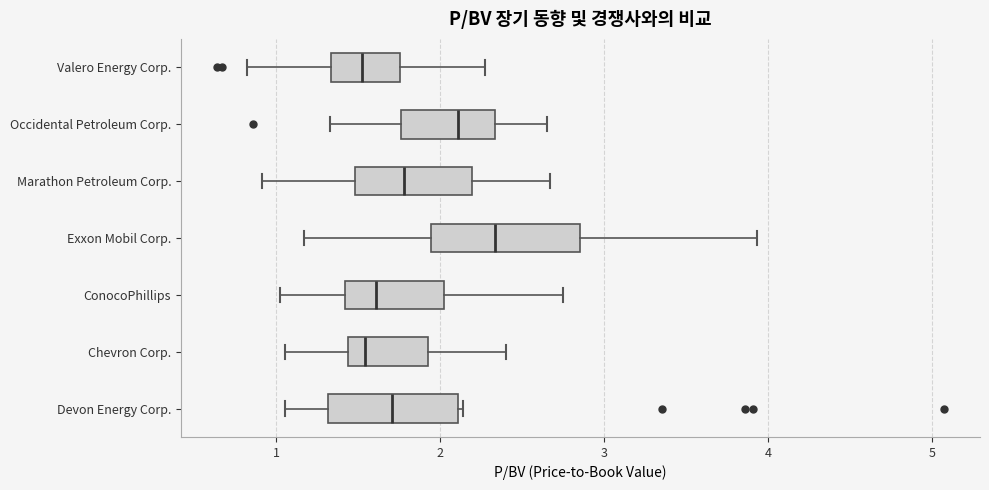

Which box is the widest, from its left edge to its right edge?

Exxon Mobil Corp.